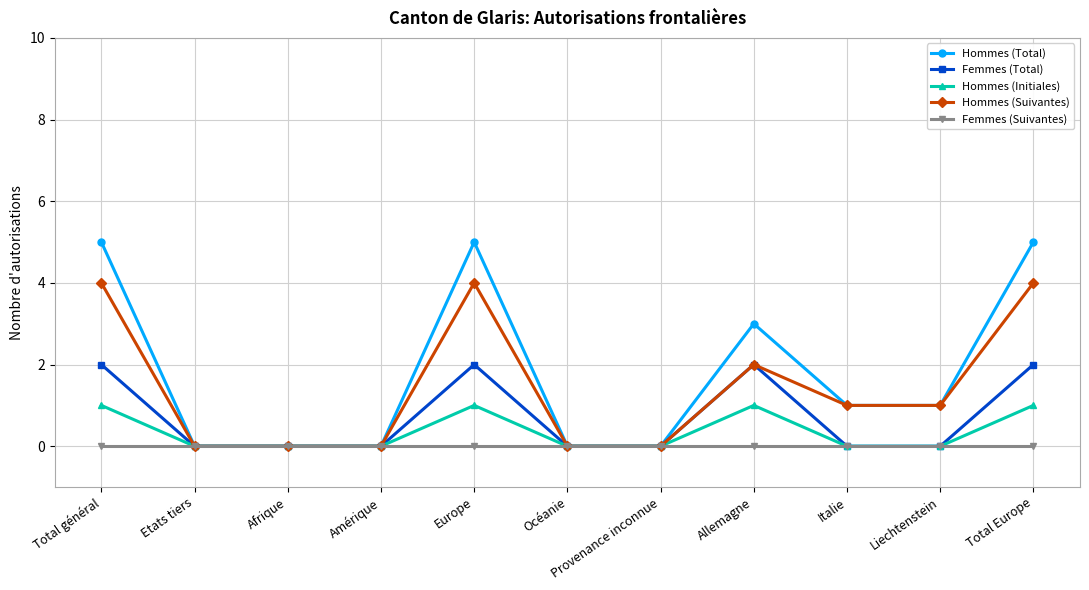

Which series has the largest total across all categories?

Hommes (Total)